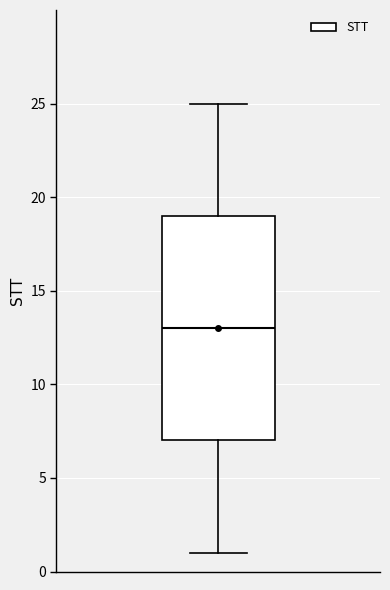

Transcribe this box plot: give where the median line is, the range the box spans, and where the two whiskers end, as read against the y-axis. The values are not printed on the chart, so give them approximately, as read against the axis.

median 13, box 7 to 19, whiskers 1 to 25